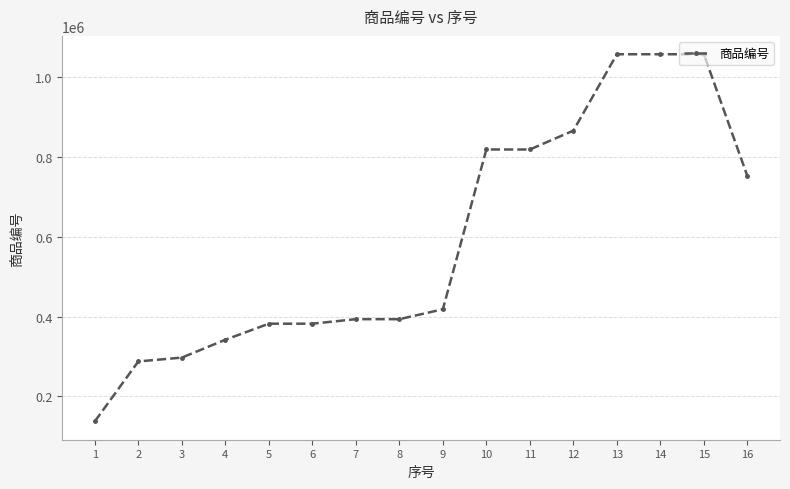

What is the value of the 2nd point from the left?

287654